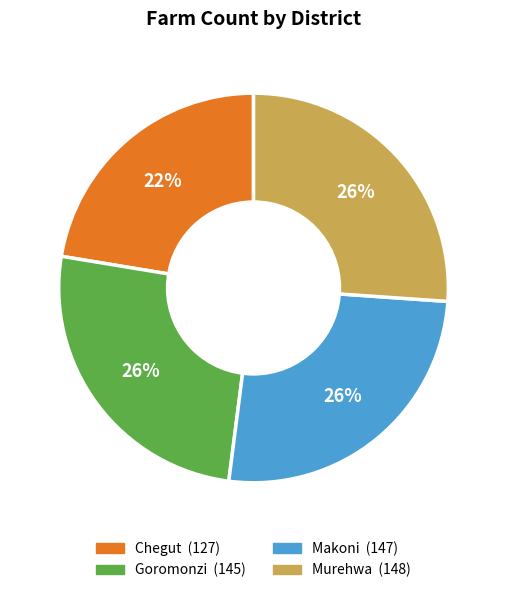

Between Chegut and Makoni, which is larger?

Makoni